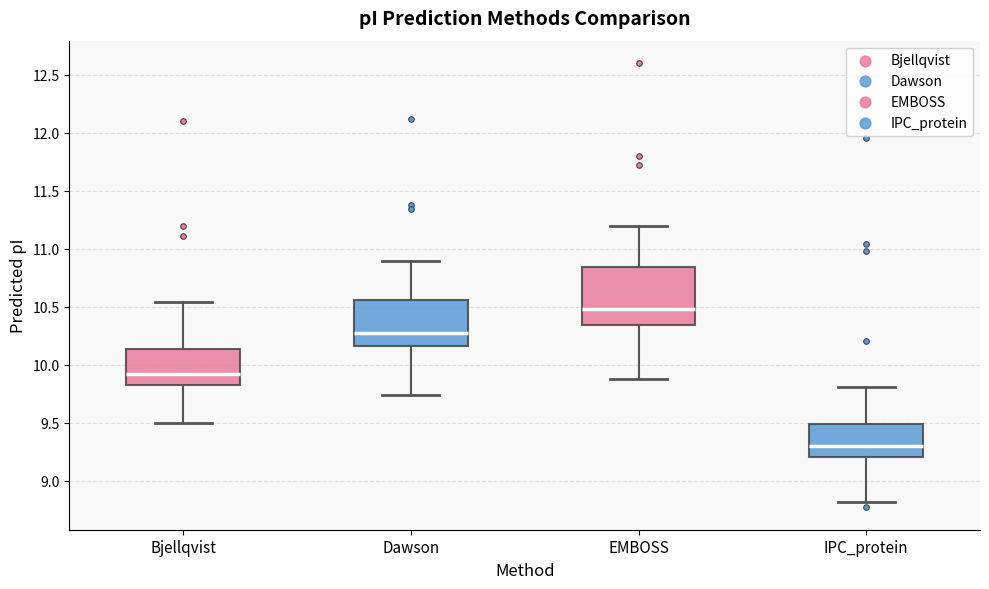

Reading left to right, read every box against the y-axis: the position of its median line, the range the box covers, and the ends of its whiskers. The values are not printed on the chart, so give them approximately, as read against the axis.

Bjellqvist: median 9.90, box 9.80 to 10.15, whiskers 9.50 to 10.55
Dawson: median 10.30, box 10.15 to 10.55, whiskers 9.75 to 10.90
EMBOSS: median 10.50, box 10.35 to 10.85, whiskers 9.90 to 11.20
IPC_protein: median 9.30, box 9.20 to 9.50, whiskers 8.80 to 9.80